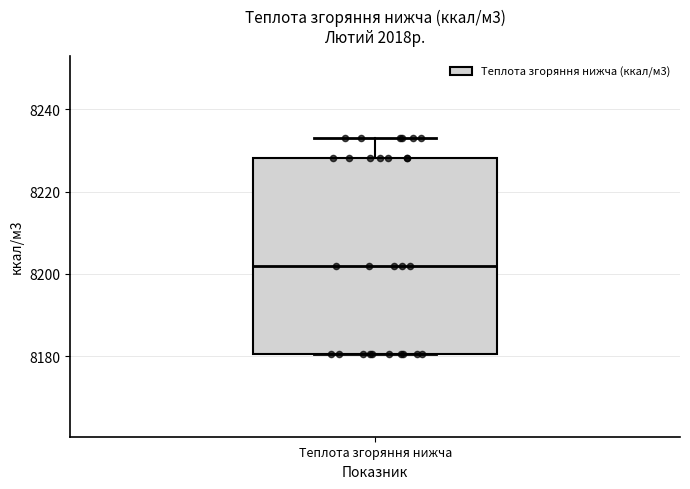

Where is the lower edge of the box for Теплота згоряння нижча on the y-axis? The values are not printed on the chart, so give them approximately, as read against the axis.

8180